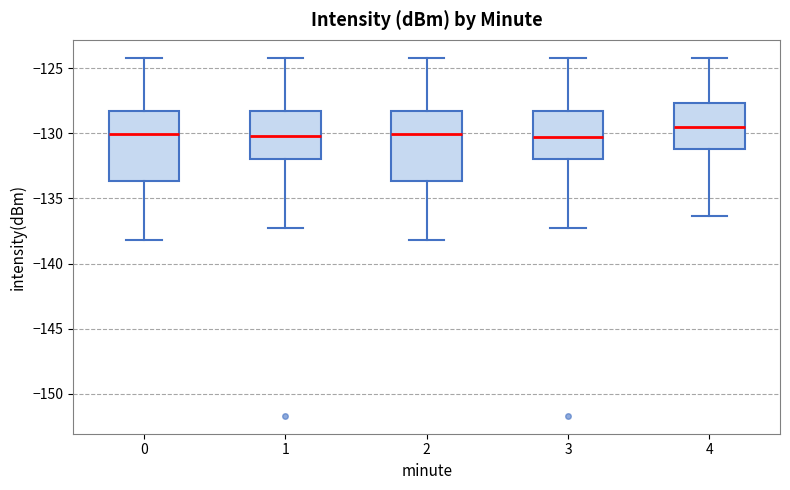

Which box has the highest median line?

4